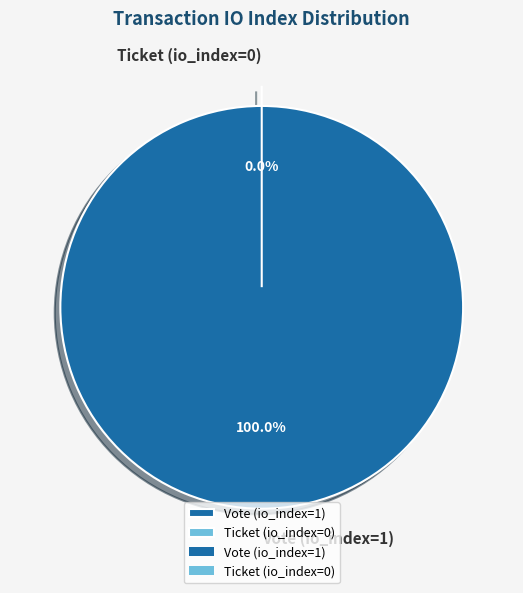

To the nearest percent, what is the average slice percentage?

50%